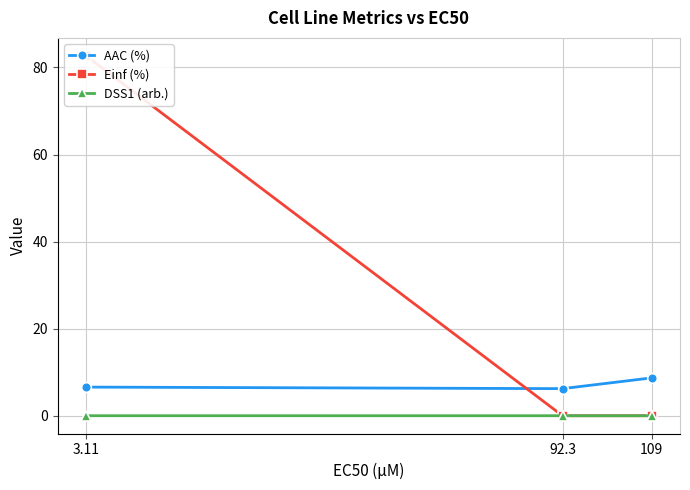

What is the label of the 1st point from the left?

3.11